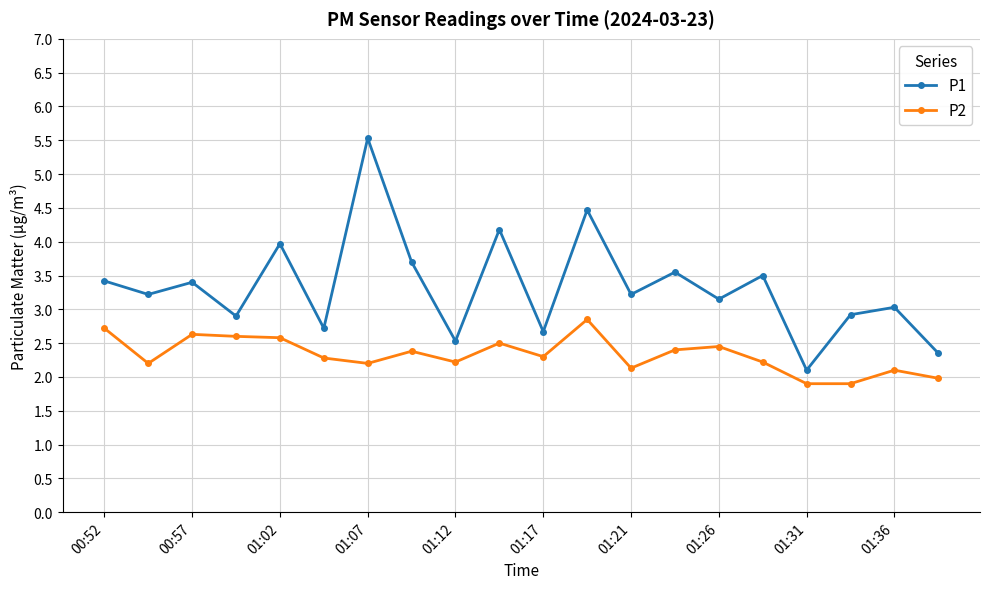

Which series has the largest total across all categories?

P1